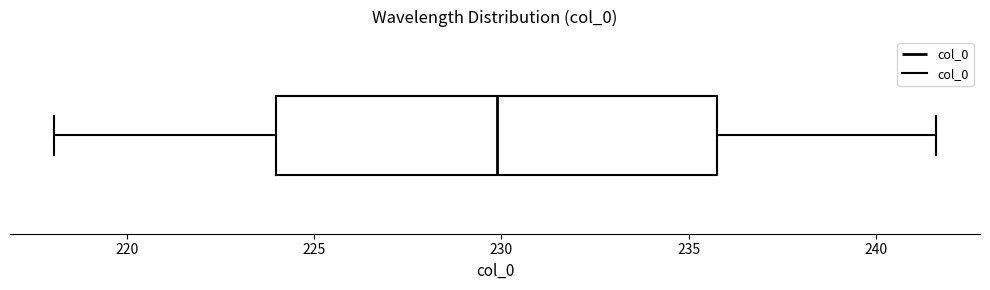

Read this box plot against the x-axis: the position of the median line, the range covered by the box, and the ends of both whiskers. The values are not printed on the chart, so give them approximately, as read against the axis.

median 230.0, box 224.0 to 236.0, whiskers 218.0 to 241.5